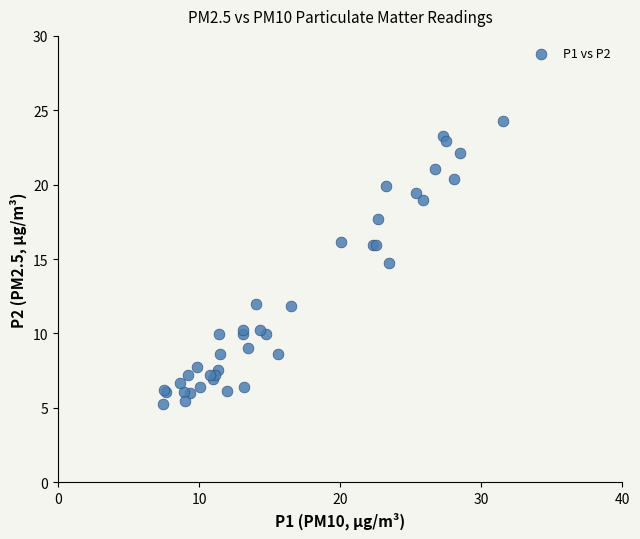

What Y value in the scatter plot is closest to 14?

14.8